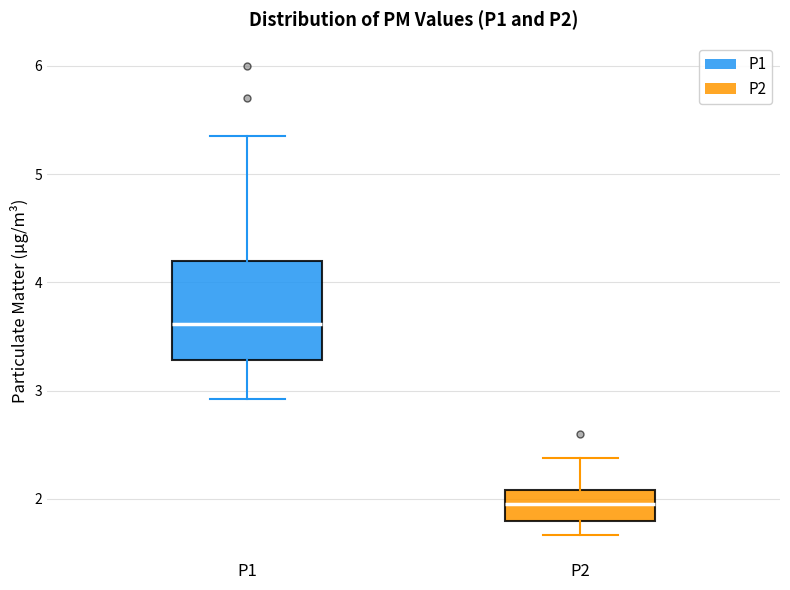

Reading left to right, read every box against the y-axis: the position of its median line, the range the box covers, and the ends of its whiskers. The values are not printed on the chart, so give them approximately, as read against the axis.

P1: median 3.6, box 3.3 to 4.2, whiskers 2.9 to 5.4
P2: median 2.0, box 1.8 to 2.1, whiskers 1.7 to 2.4